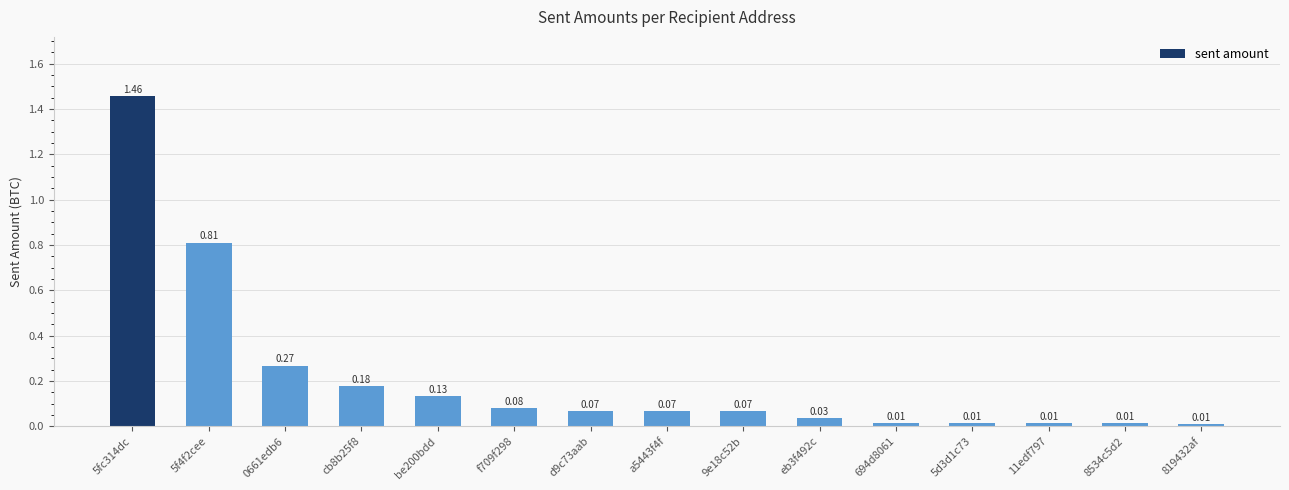

What is the label of the 3rd bar from the right?

11edf797